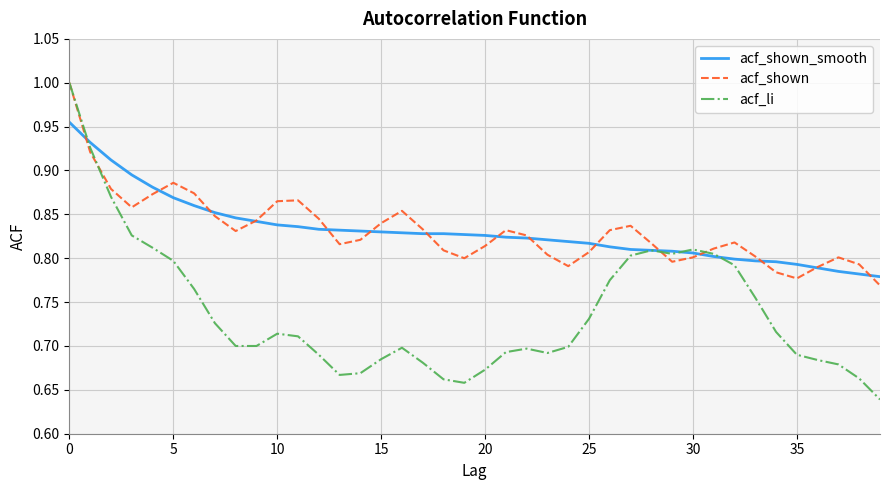

Which series has the largest range (max minus min)?

acf_li